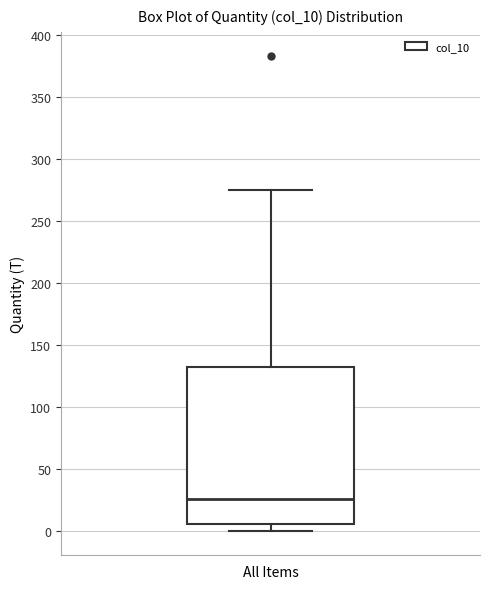

Transcribe this box plot: give where the median line is, the range the box spans, and where the two whiskers end, as read against the y-axis. The values are not printed on the chart, so give them approximately, as read against the axis.

median 25, box 5 to 135, whiskers 0 to 275